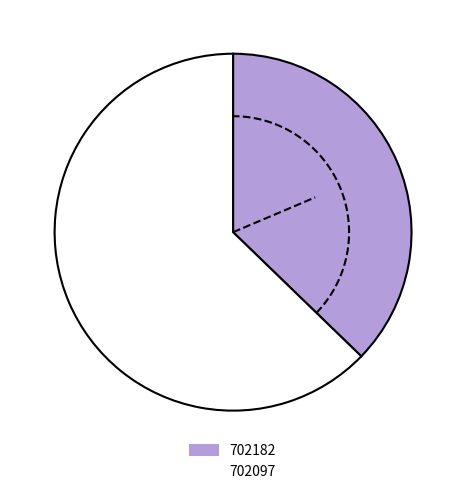

How many slices are in this pie chart?

2